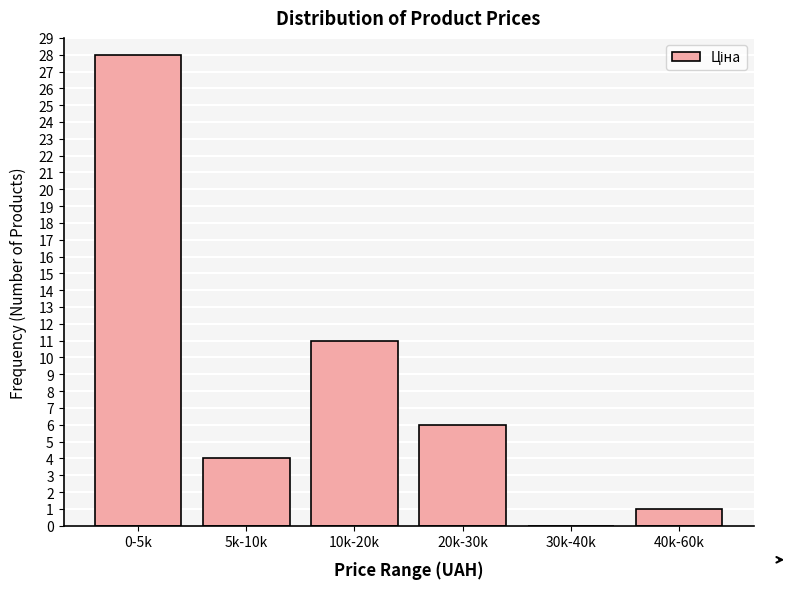

Reading left to right, what are all the values shown in this chart?

0-5k=28	5k-10k=4	10k-20k=11	20k-30k=6	30k-40k=0	40k-60k=1